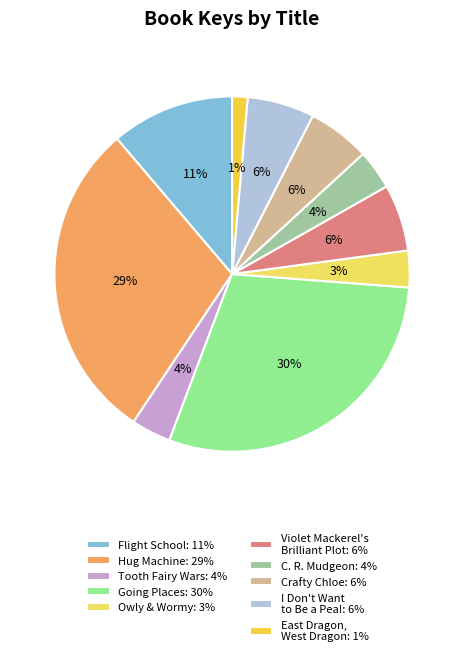

Which category has the smallest portion of the pie?

East Dragon, West Dragon